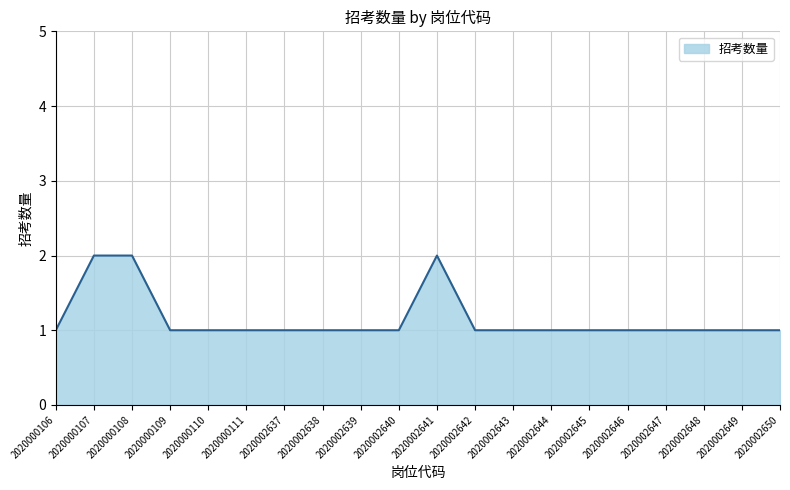

Which has a higher value, 2020002649 or 2020000107?

2020000107